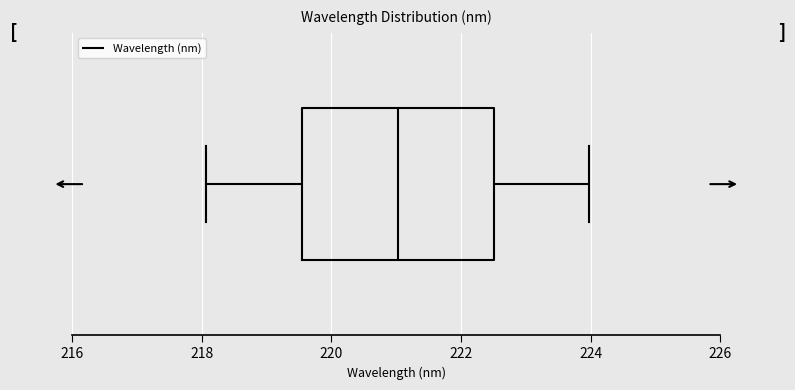

Where does the right whisker of the box end on the x-axis? The values are not printed on the chart, so give them approximately, as read against the axis.

224.0